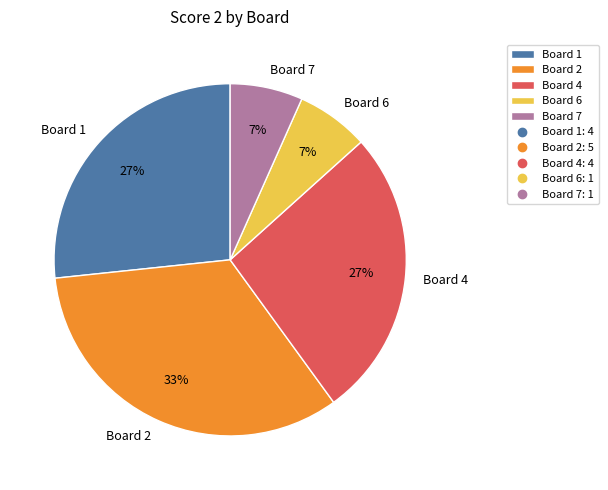

Is the sum of Board 4 and Board 6 greater than half?

No